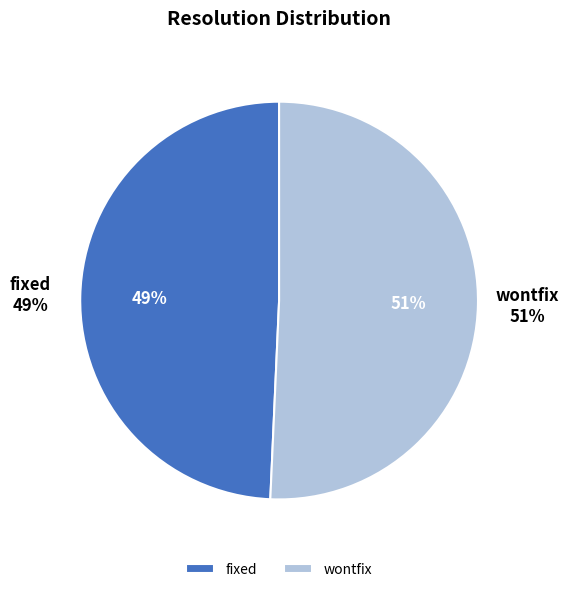

Between wontfix and fixed, which is larger?

wontfix